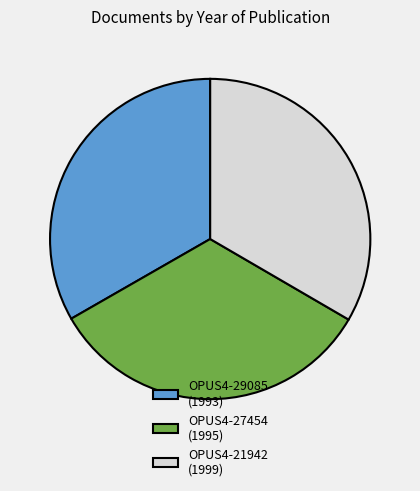

Is the sum of OPUS4-21942 (1999) and OPUS4-27454 (1995) greater than half?

Yes